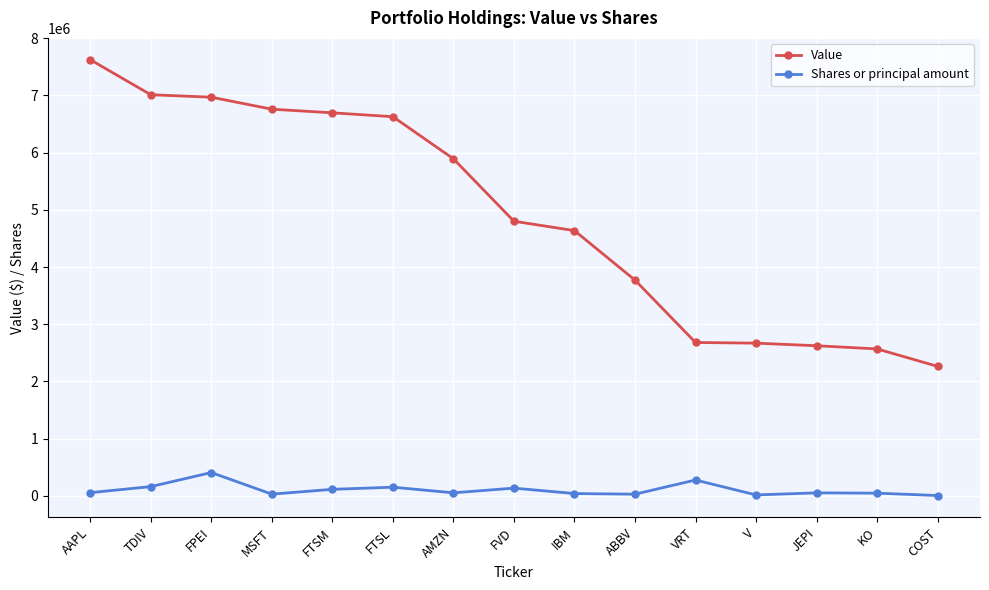

Does the chart display data point markers on the line(s)?

Yes